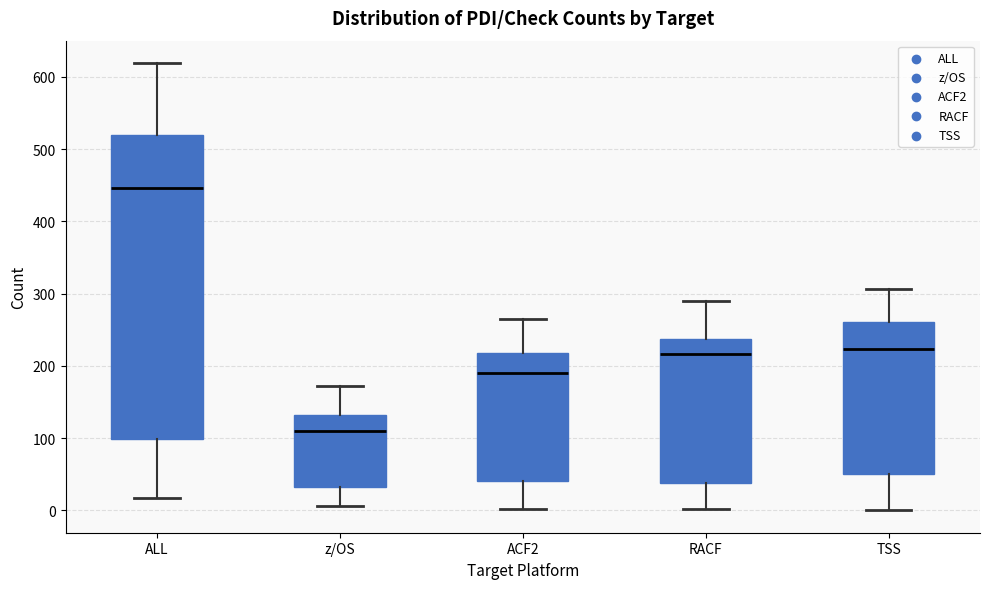

Reading left to right, read every box against the y-axis: the position of its median line, the range the box covers, and the ends of its whiskers. The values are not printed on the chart, so give them approximately, as read against the axis.

ALL: median 450, box 100 to 520, whiskers 20 to 620
z/OS: median 110, box 30 to 130, whiskers 10 to 170
ACF2: median 190, box 40 to 220, whiskers 0 to 270
RACF: median 220, box 40 to 240, whiskers 0 to 290
TSS: median 220, box 50 to 260, whiskers 0 to 310